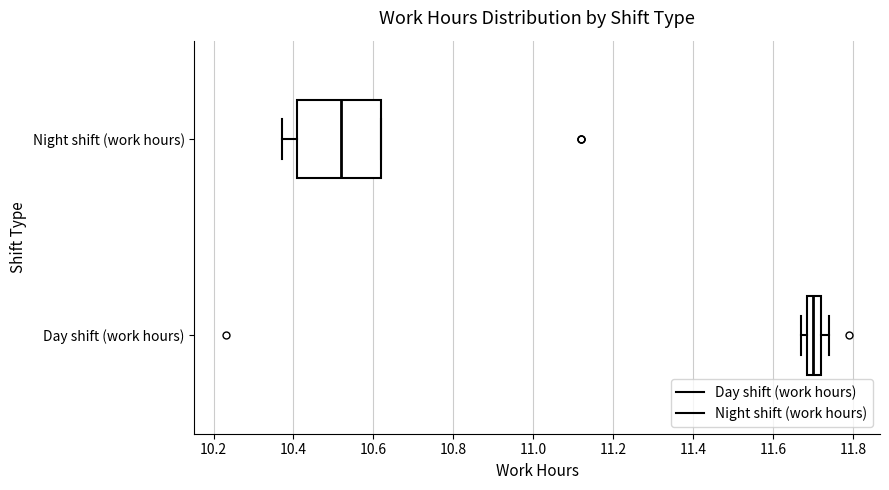

Comparing the boxes themselves (not the whiskers), which one is the widest?

Night shift (work hours)